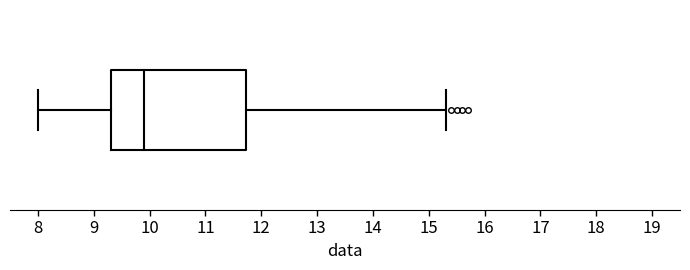

Where is the left edge of the box on the x-axis? The values are not printed on the chart, so give them approximately, as read against the axis.

9.3